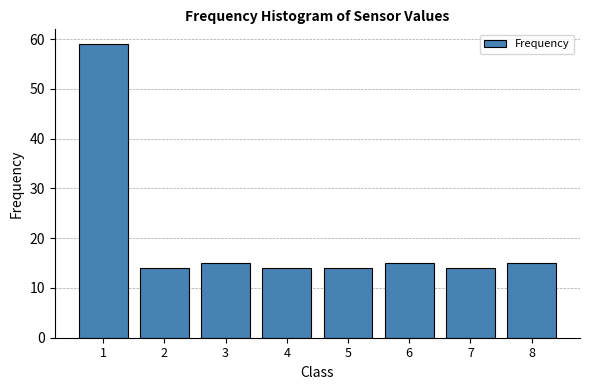

Reading right to left, what are all the values shown in this chart?

15	14	15	14	14	15	14	59